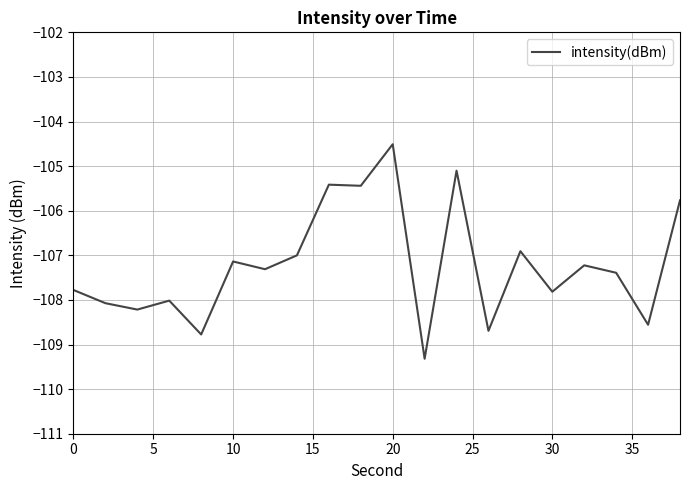

What is the minimum value shown in the chart?

-109.3